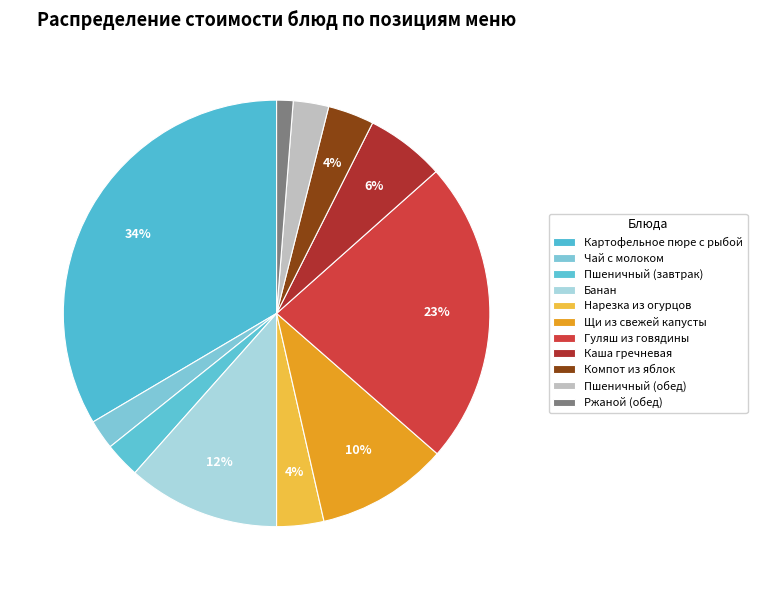

What is the largest slice in the pie chart?

Картофельное пюре с рыбой